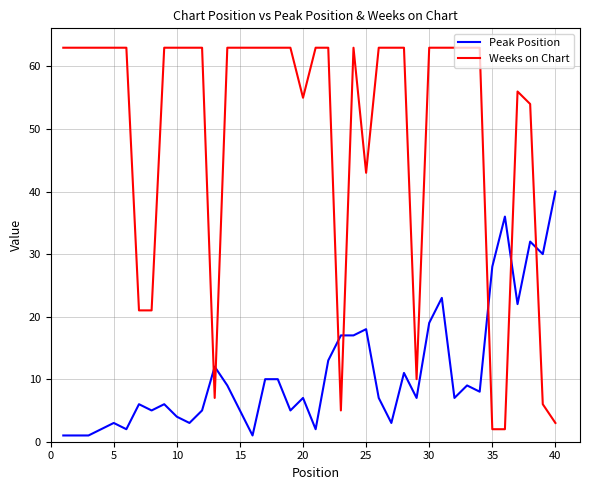

What is the difference between the maximum and minimum values in the Peak Position series?

39